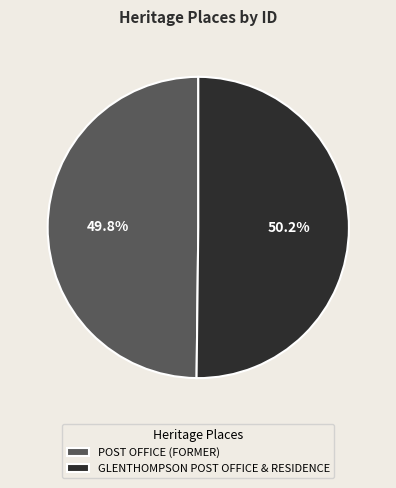

To the nearest percent, what is the combined percentage of GLENTHOMPSON POST OFFICE & RESIDENCE and POST OFFICE (FORMER)?

100%